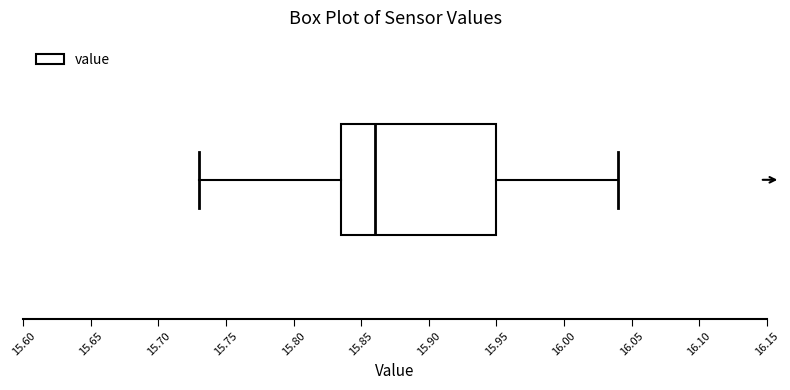

Where does the right whisker of the box end on the x-axis? The values are not printed on the chart, so give them approximately, as read against the axis.

16.040